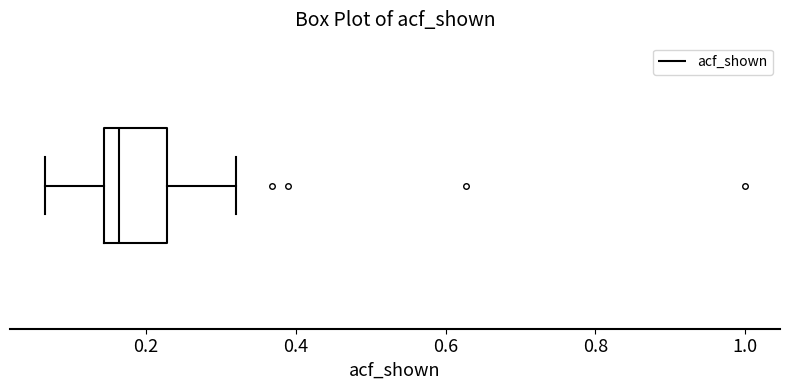

Transcribe this box plot: give where the median line is, the range the box spans, and where the two whiskers end, as read against the x-axis. The values are not printed on the chart, so give them approximately, as read against the axis.

median 0.16, box 0.14 to 0.22, whiskers 0.06 to 0.32